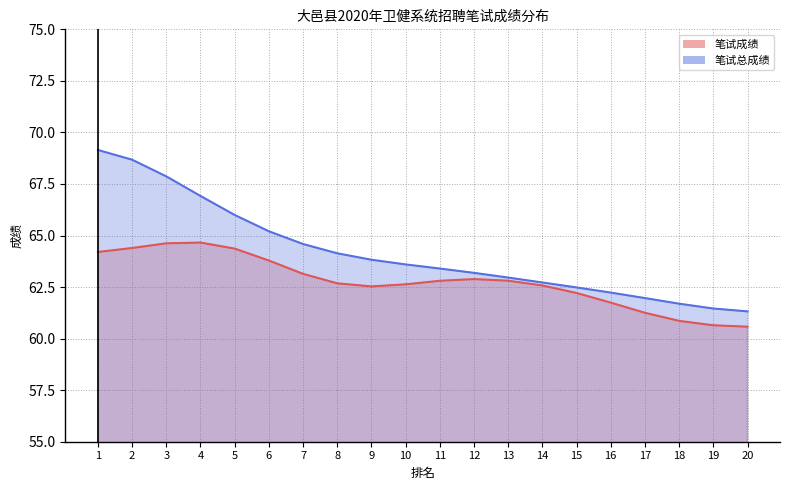

Rank the categories by value from lowest to highest.

20, 19, 18, 17, 16, 15, 14, 13, 12, 11, 10, 9, 8, 7, 6, 5, 4, 3, 2, 1